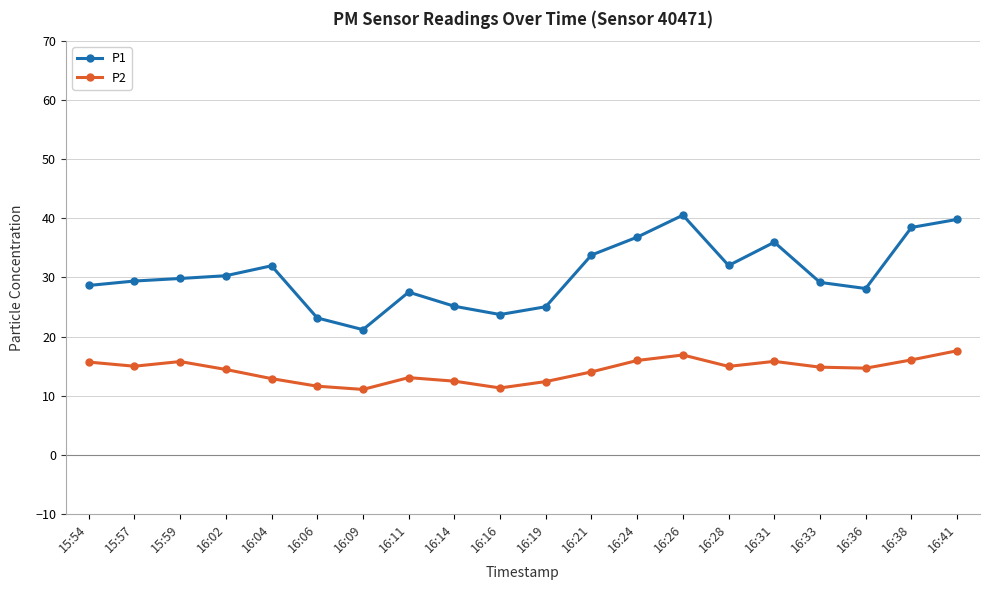

What is the average value of the P1 series?

30.5